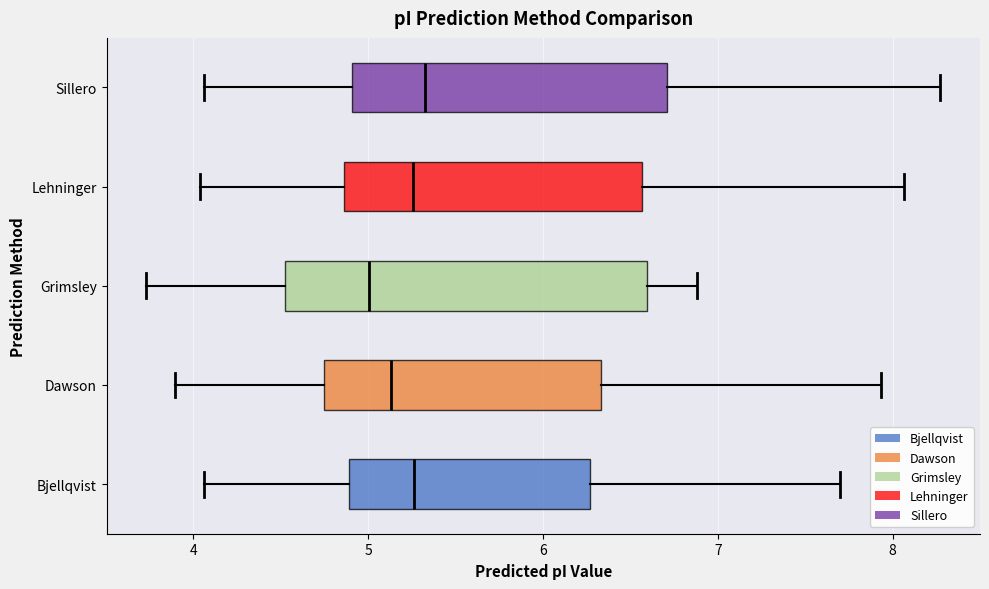

Where does the left whisker of the box for Bjellqvist end on the x-axis? The values are not printed on the chart, so give them approximately, as read against the axis.

4.1